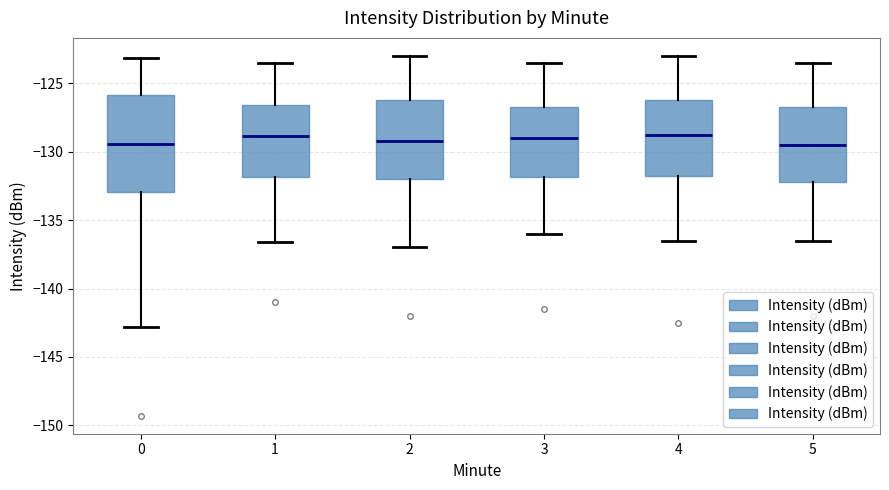

Comparing the boxes themselves (not the whiskers), which one is the tallest?

0